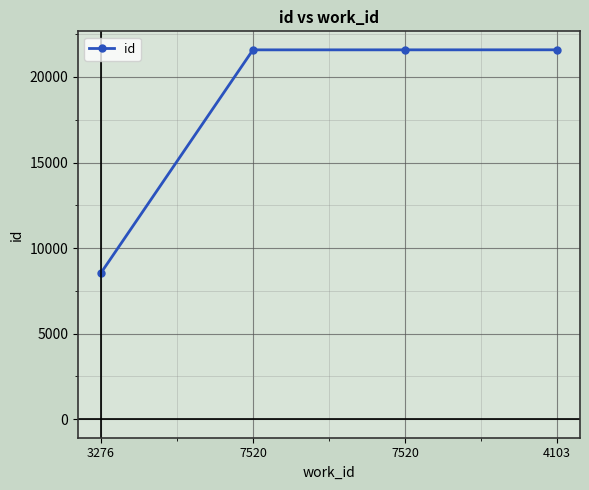

How many data points are less than 21582?

2